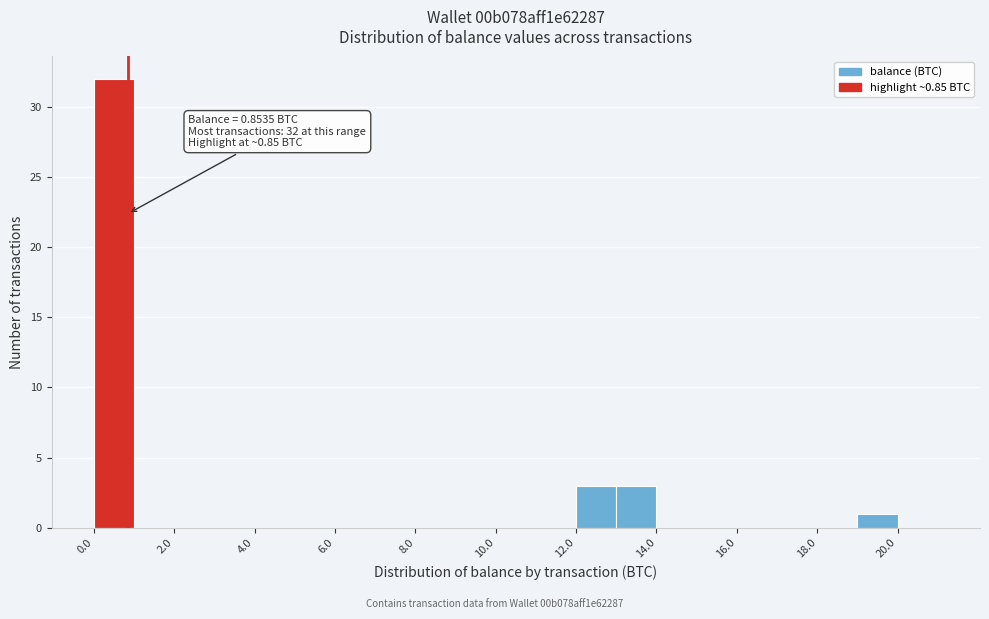

Over which range of the x-axis is the bar tallest?

0 to 1